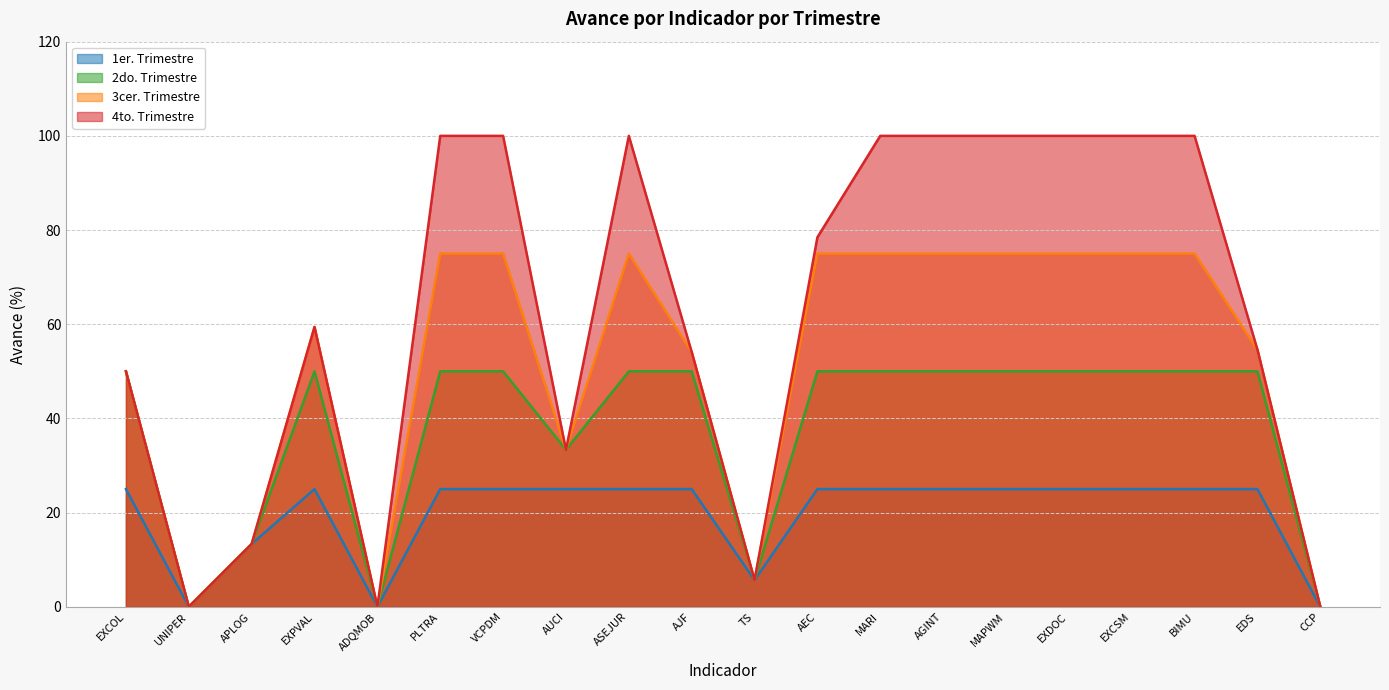

Reading left to right, transcribe all the data shown in this chart.

1er. Trimestre: 25.0	0.0	13.3	25.0	0.0	25.0	25.0	25.0	25.0	25.0	5.7	25.0	25.0	25.0	25.0	25.0	25.0	25.0	25.0	0.0
2do. Trimestre: 50.0	0.0	13.3	50.0	0.0	50.0	50.0	33.3	50.0	50.0	5.7	50.0	50.0	50.0	50.0	50.0	50.0	50.0	50.0	0.0
3cer. Trimestre: 50.0	0.0	13.3	59.4	0.0	75.0	75.0	33.3	75.0	54.1	5.7	75.0	75.0	75.0	75.0	75.0	75.0	75.0	54.6	0.0
4to. Trimestre: 50.0	0.0	13.3	59.4	0.0	100.0	100.0	33.3	100.0	54.1	5.7	78.5	100.0	100.0	100.0	100.0	100.0	100.0	54.6	0.0